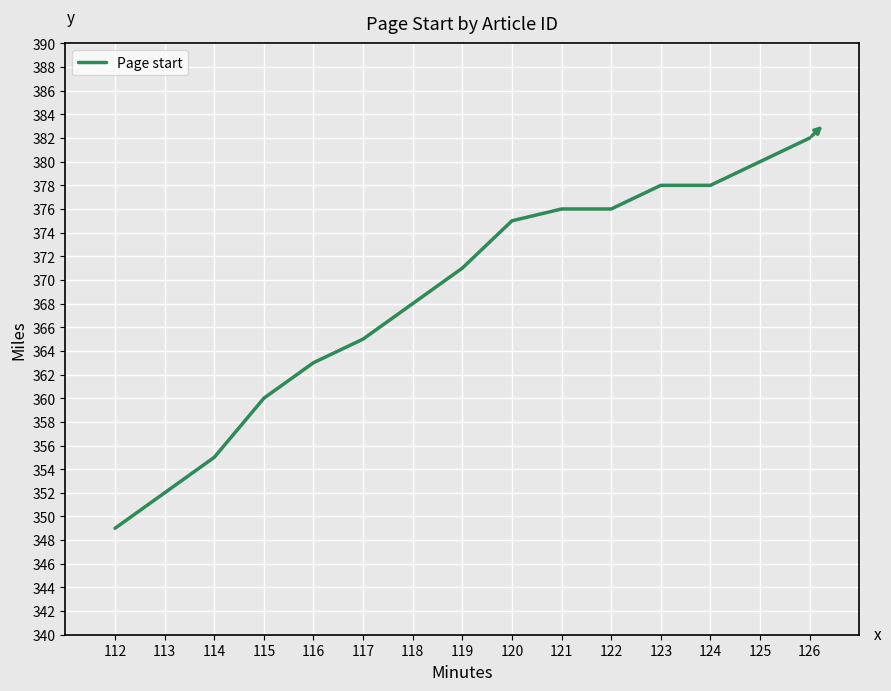

What is the sum of all values?

5528